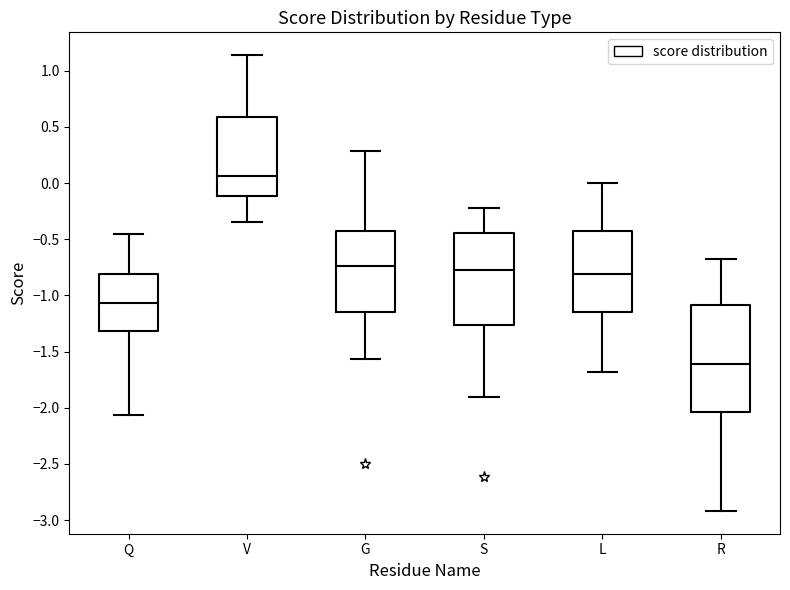

Where is the lower edge of the box for R on the y-axis? The values are not printed on the chart, so give them approximately, as read against the axis.

-2.05